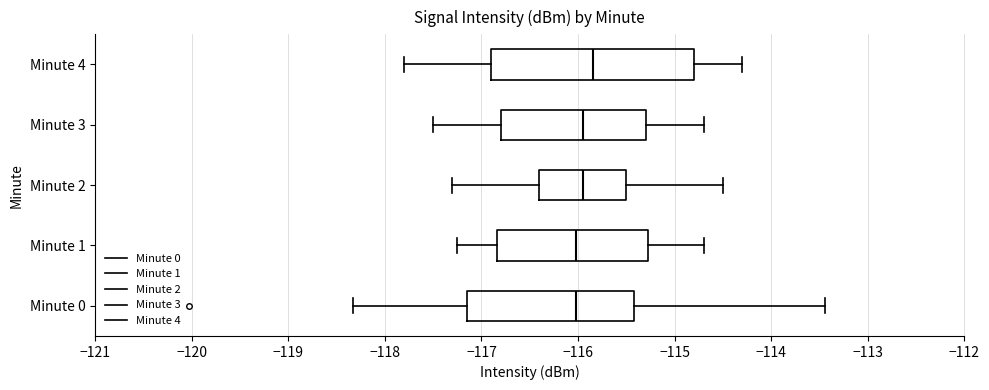

Comparing the boxes themselves (not the whiskers), which one is the widest?

Minute 4